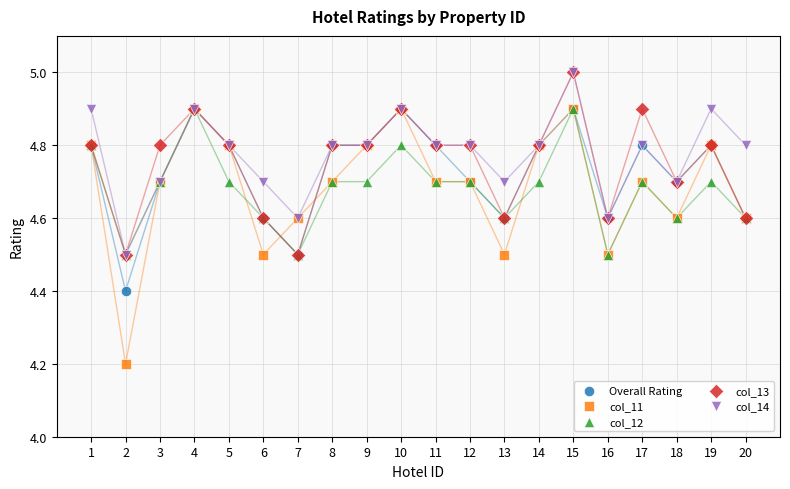

Which series reaches the minimum Y coordinate?

col_11